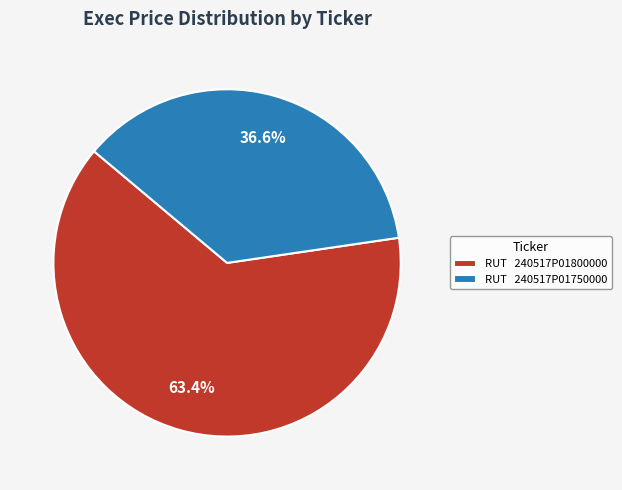

Rank the categories by value from lowest to highest.

RUT 240517P01750000, RUT 240517P01800000